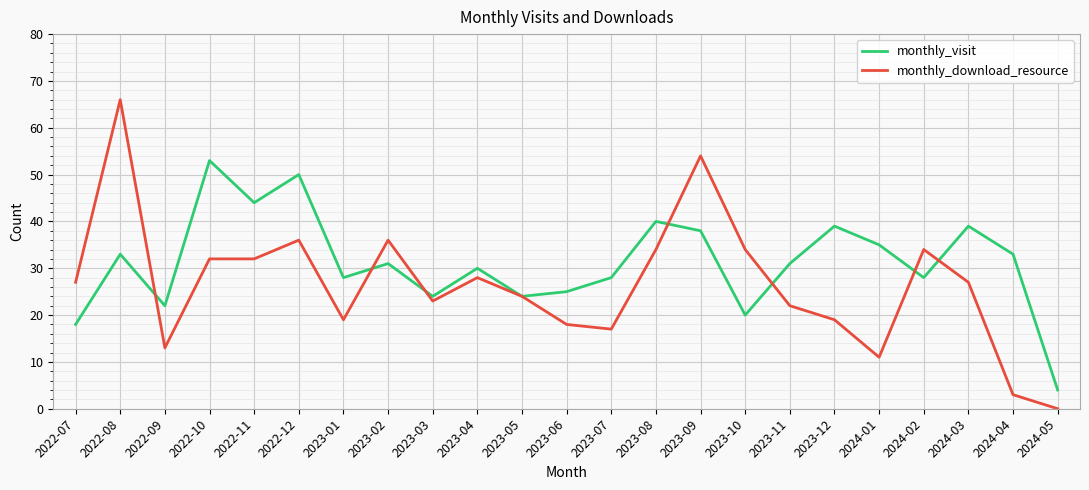

What is the average value of the monthly_download_resource series?

26